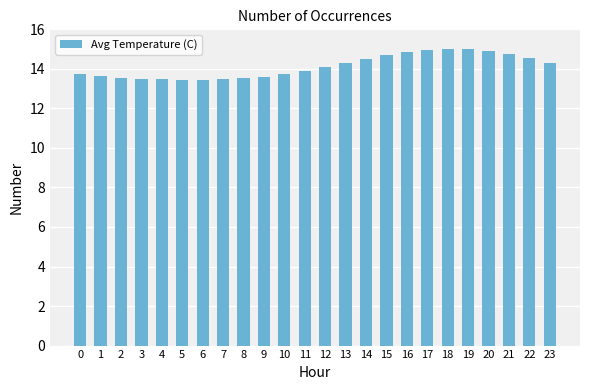

How many distinct data groups are displayed?

1